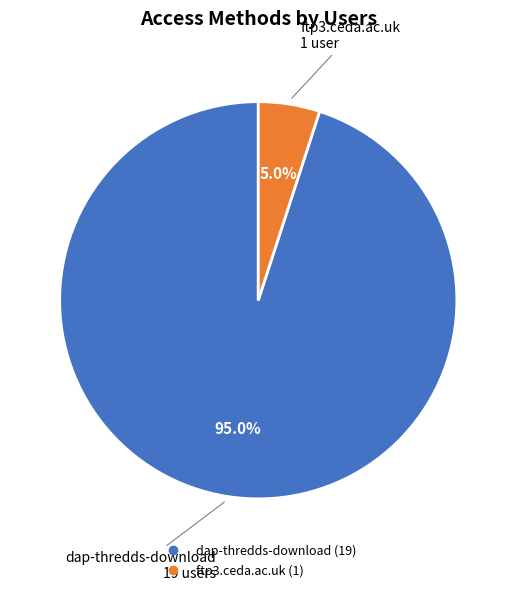

To the nearest percent, what percentage of the pie is dap-thredds-download?

95%